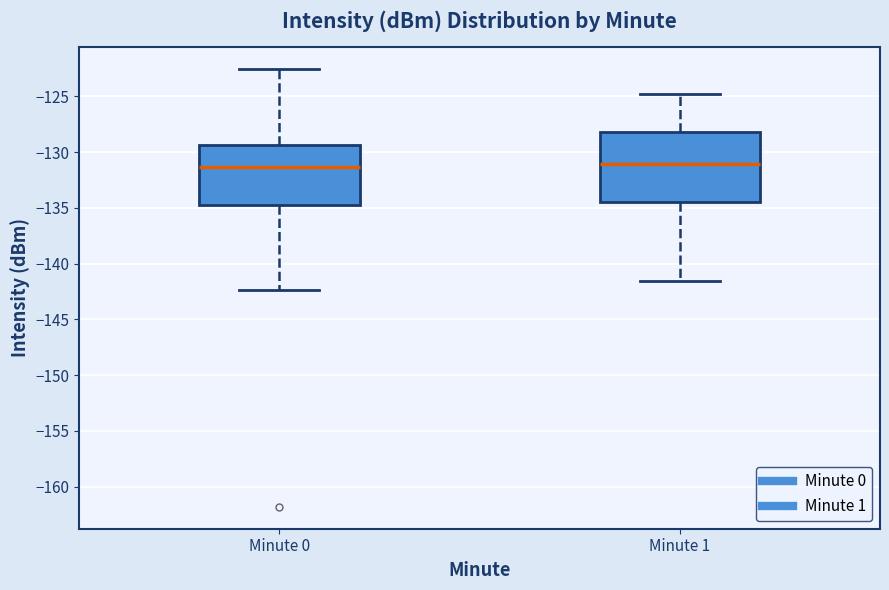

Reading left to right, transcribe this box plot: for each box, give where its median line is, the range the box spans, and where its two whiskers end, as read against the y-axis. The values are not printed on the chart, so give them approximately, as read against the axis.

Minute 0: median -131.5, box -134.5 to -129.5, whiskers -142.5 to -122.5
Minute 1: median -131.0, box -134.5 to -128.0, whiskers -141.5 to -125.0